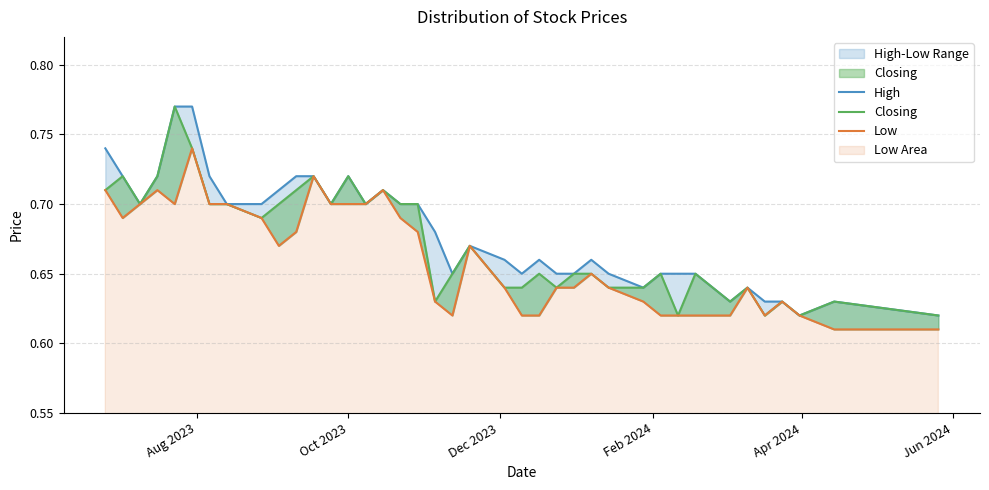

What is the value of the High point at the 34th from the left?

0.6